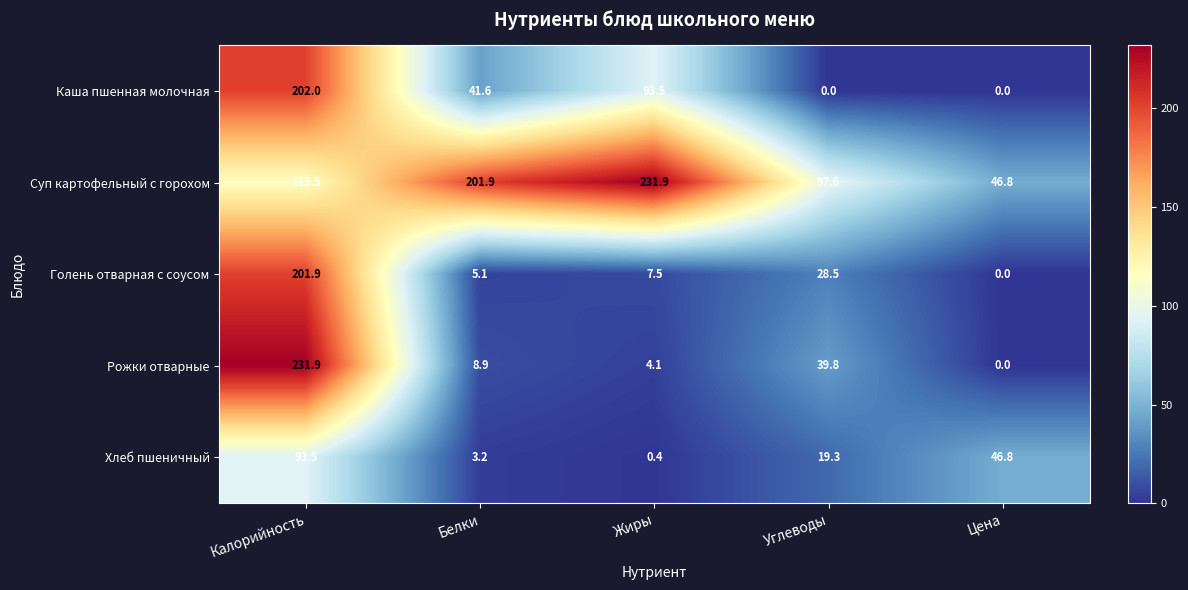

At Белки, list the series in order from smallest to largest.

Хлеб пшеничный, Голень отварная с соусом, Рожки отварные, Каша пшенная молочная, Суп картофельный с горохом